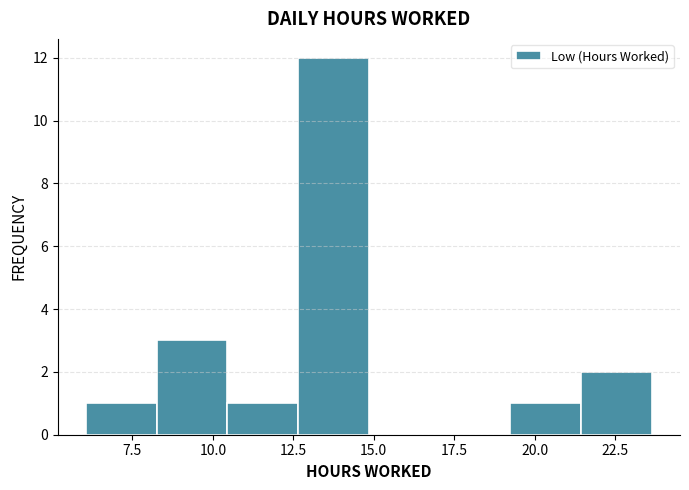

Over which range of the x-axis is the bar tallest?

12.5 to 15.0